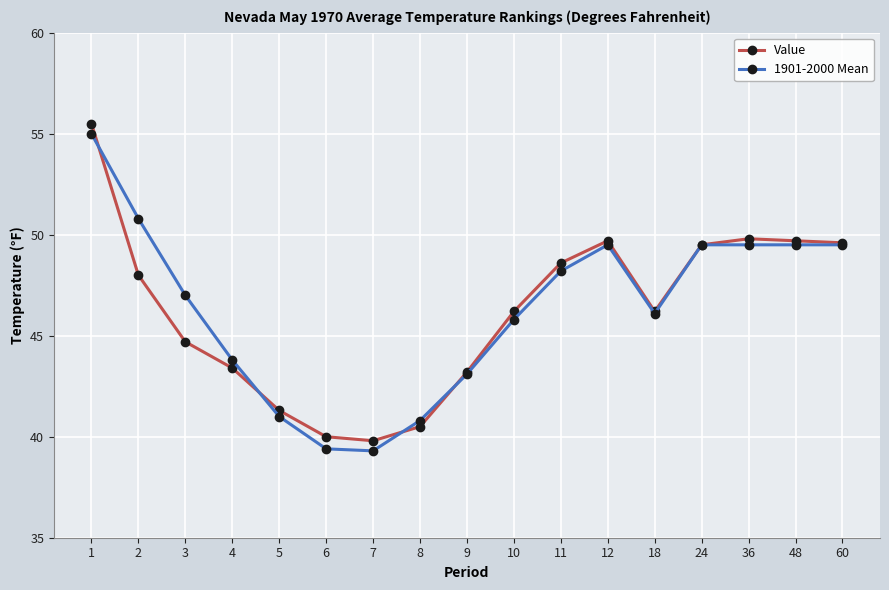

What is the spread (max minus min) of values at 1?

0.5